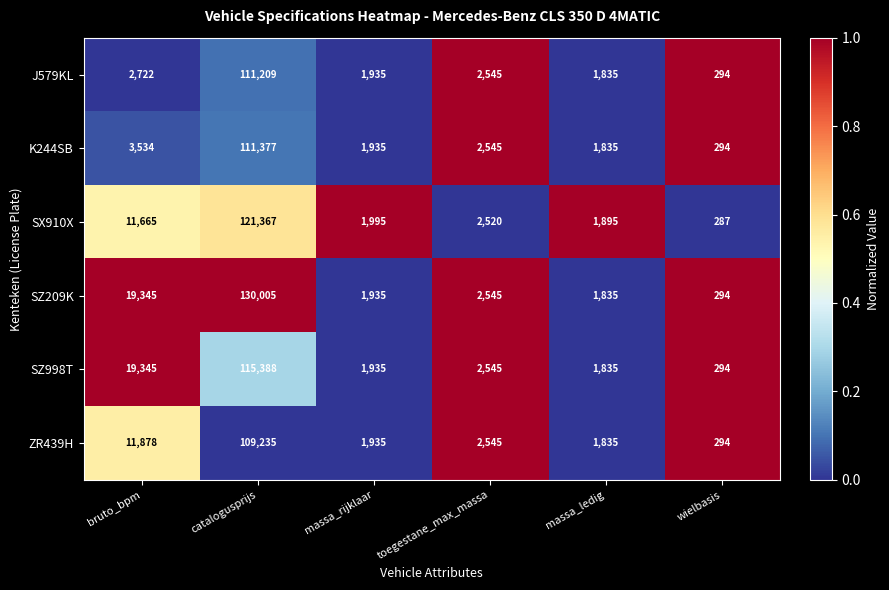

What is the lowest value of the ZR439H series?

294